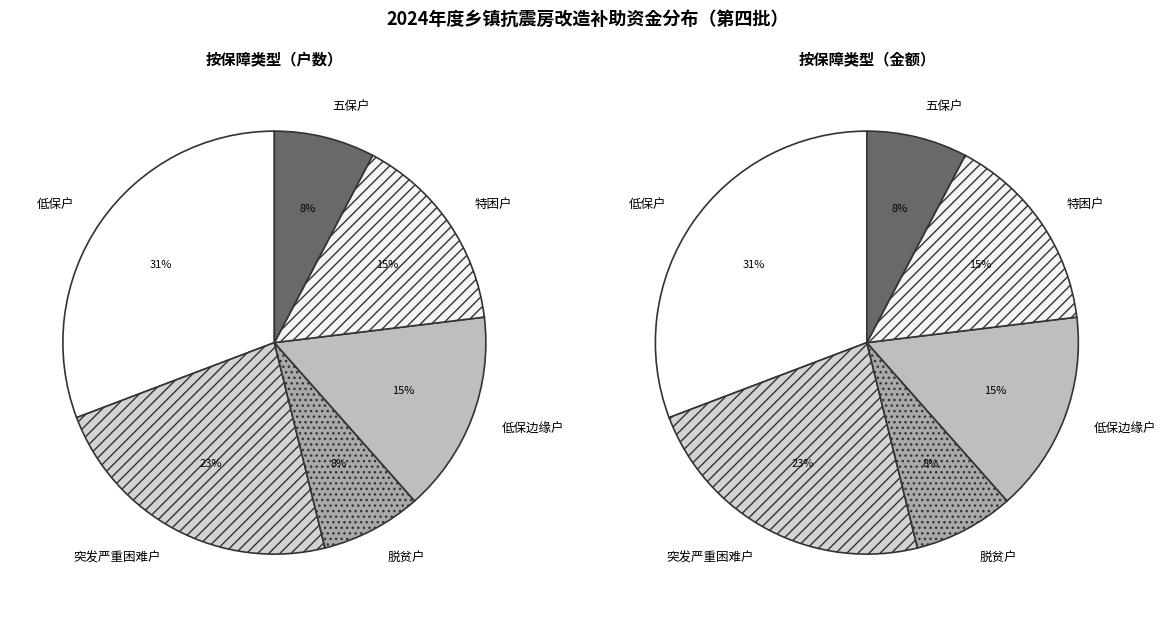

Count the number of slices in the pie.

6